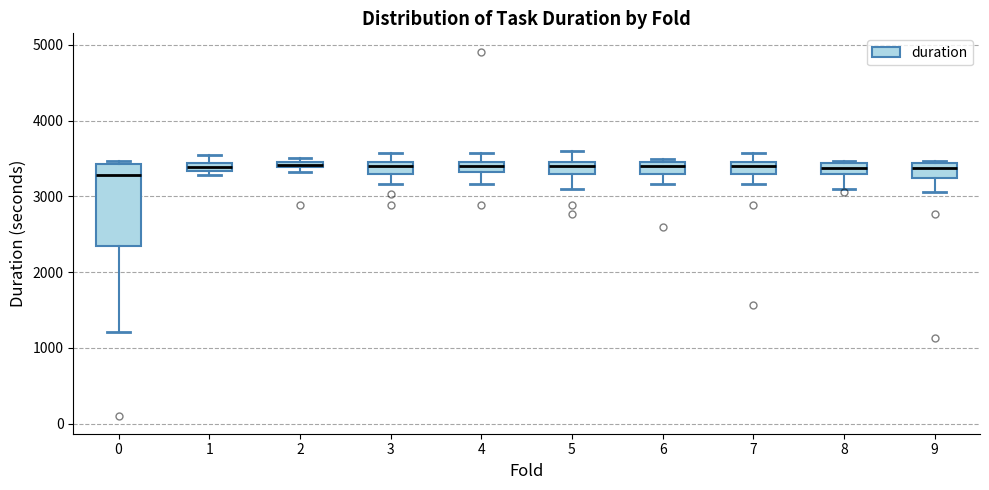

Where does the median line of the box at x = 0 sit on the y-axis? The values are not printed on the chart, so give them approximately, as read against the axis.

3300